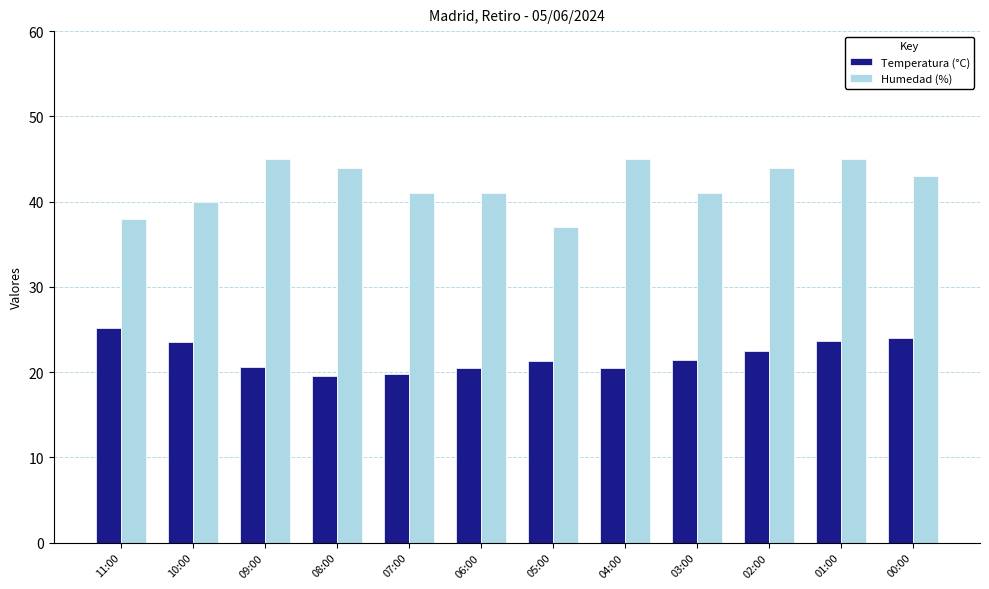

What is the label of the 2nd bar from the left?

10:00